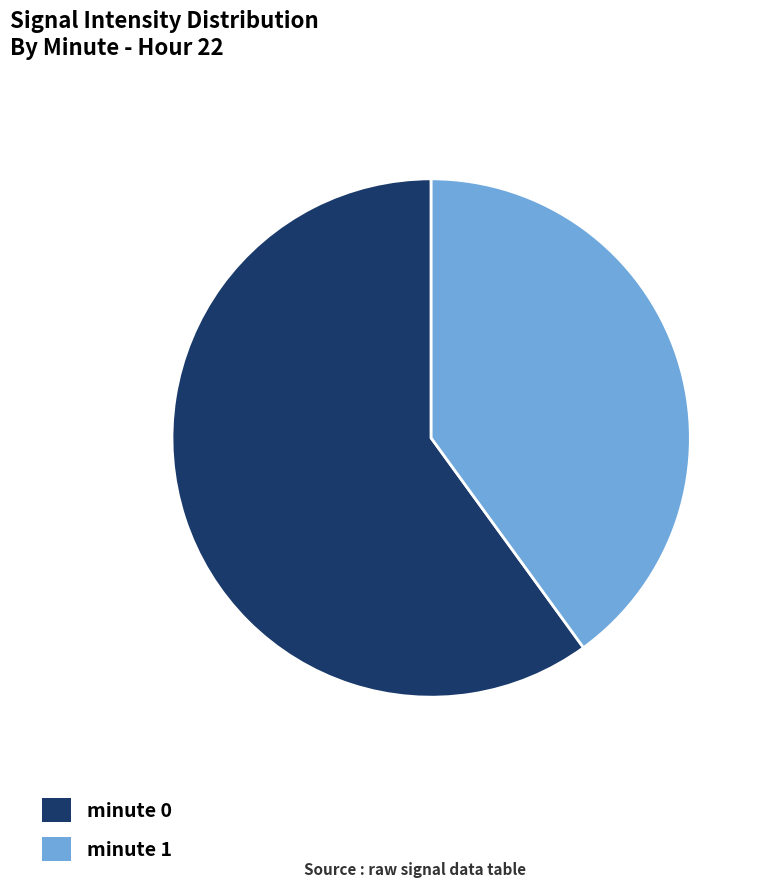

Which category accounts for the majority?

minute 0